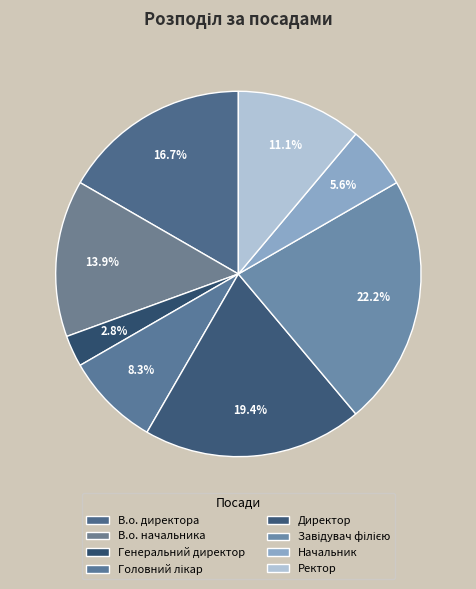

To the nearest percent, what is the combined percentage of Завідувач філією and Директор?

42%